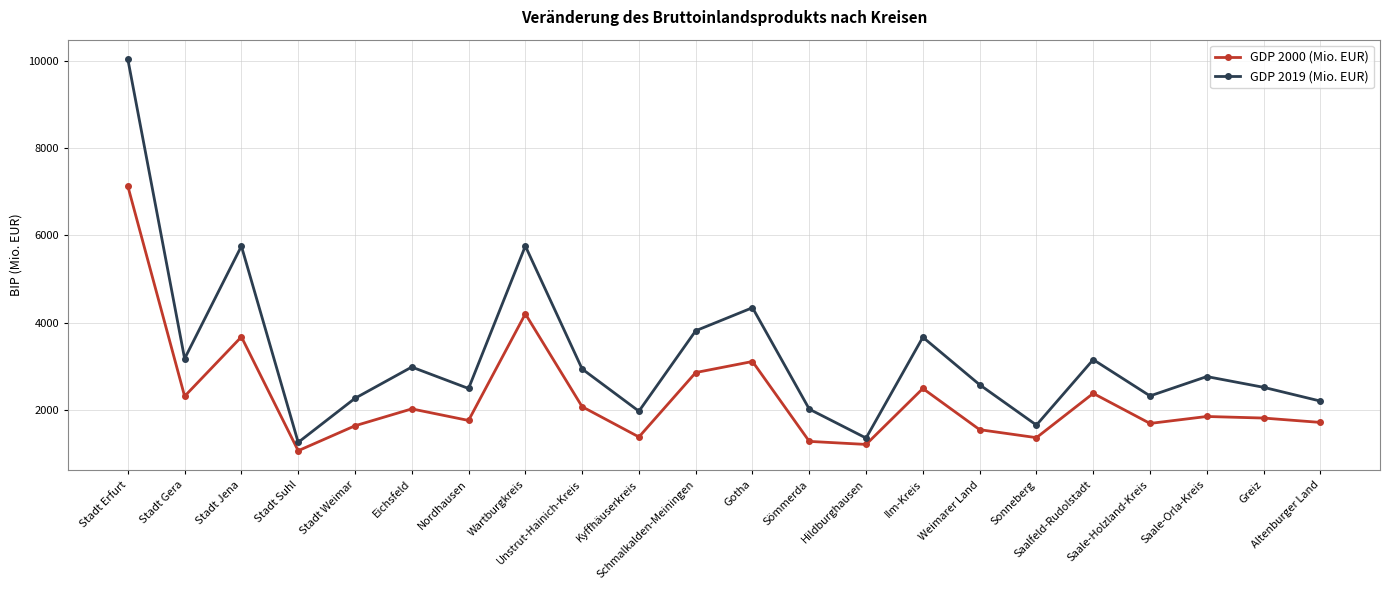

What is the difference between the highest and lowest values at Stadt Gera?

861